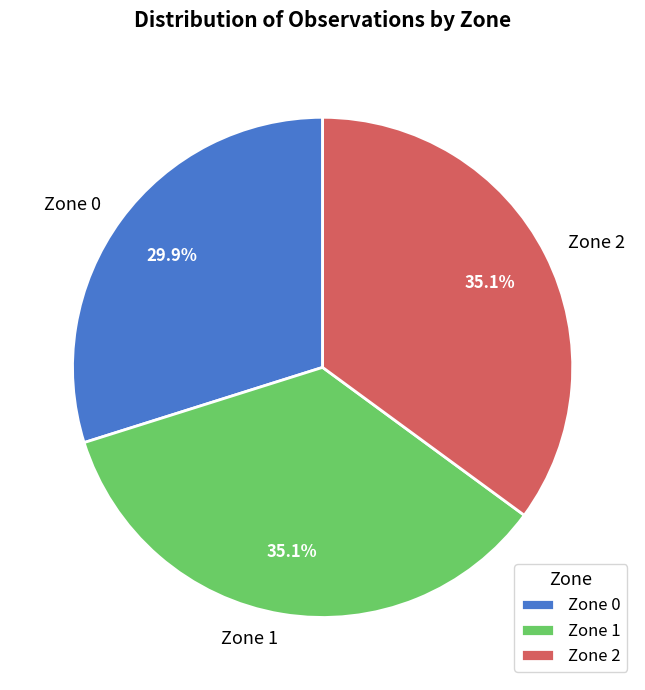

How much of the chart is everything except Zone 2?

64.9%